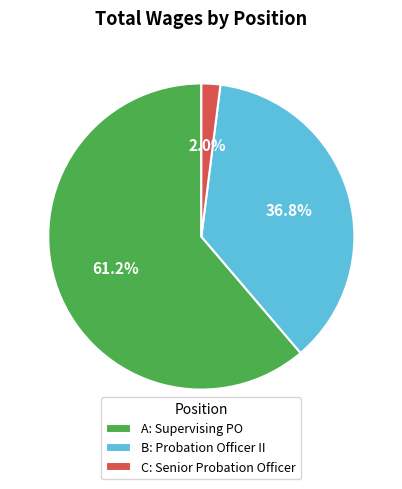

Combined, do B: Probation Officer II and A: Supervising PO account for over 50%?

Yes